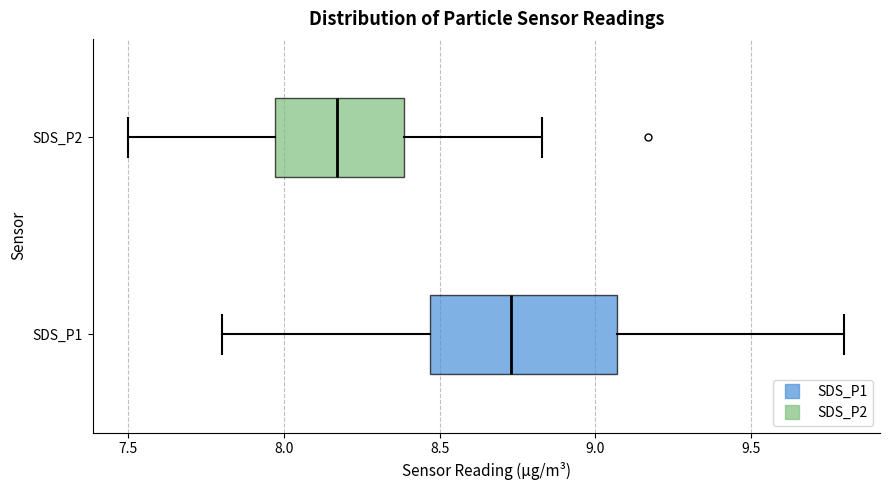

Which box is the widest, from its left edge to its right edge?

SDS_P1